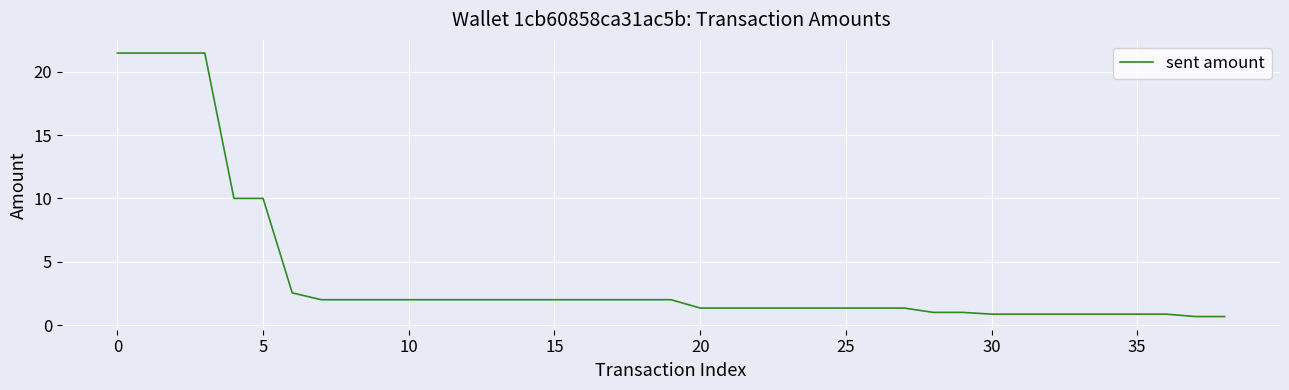

What is the minimum value shown in the chart?

0.7